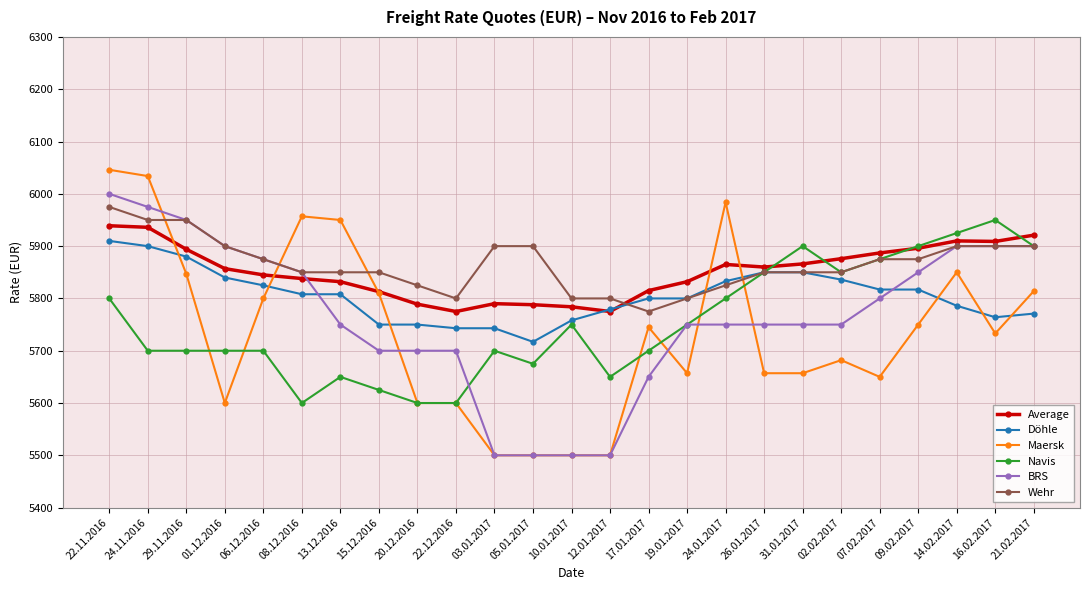

After their last crossing, which series has the higher values: Average or Döhle?

Average